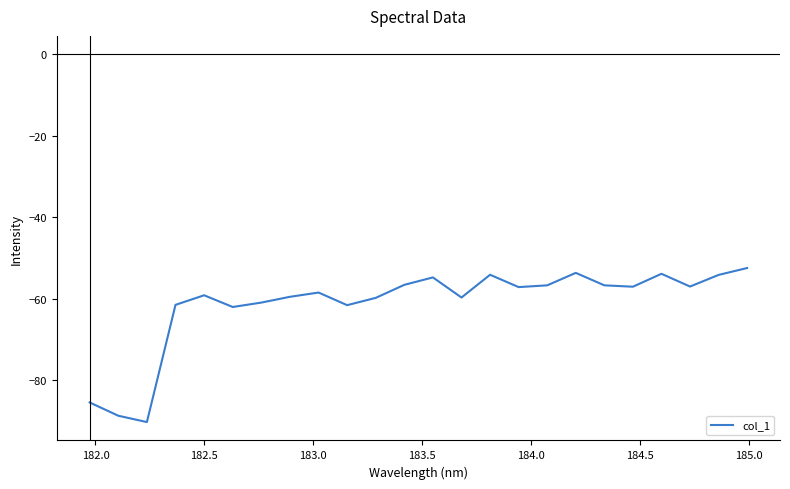

What is the maximum value shown in the chart?

-52.4